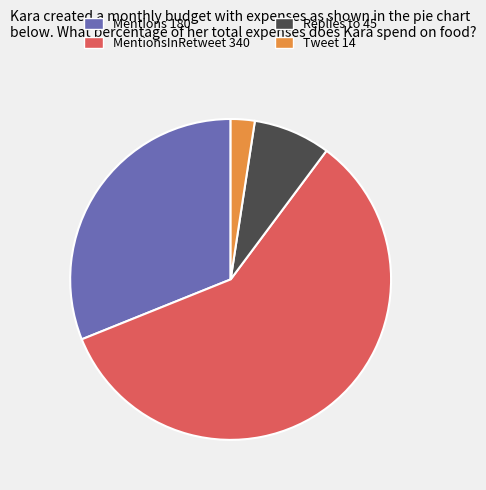

Does any single category account for the majority?

Yes